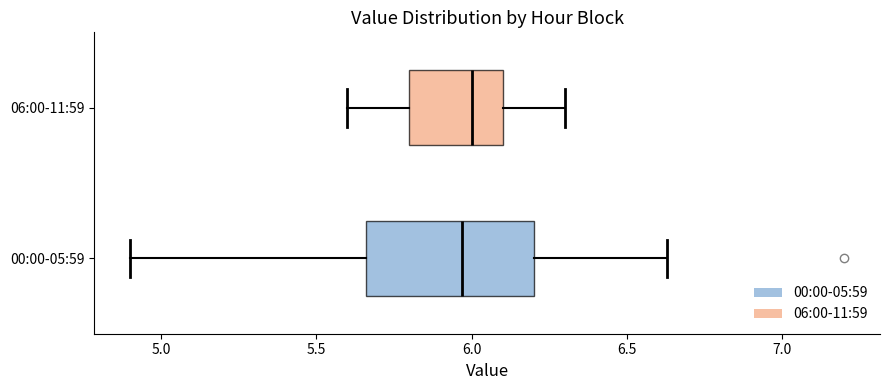

Reading bottom to top, transcribe this box plot: for each box, give where its median line is, the range the box spans, and where its two whiskers end, as read against the x-axis. The values are not printed on the chart, so give them approximately, as read against the axis.

00:00-05:59: median 5.95, box 5.65 to 6.20, whiskers 4.90 to 6.65
06:00-11:59: median 6.00, box 5.80 to 6.10, whiskers 5.60 to 6.30